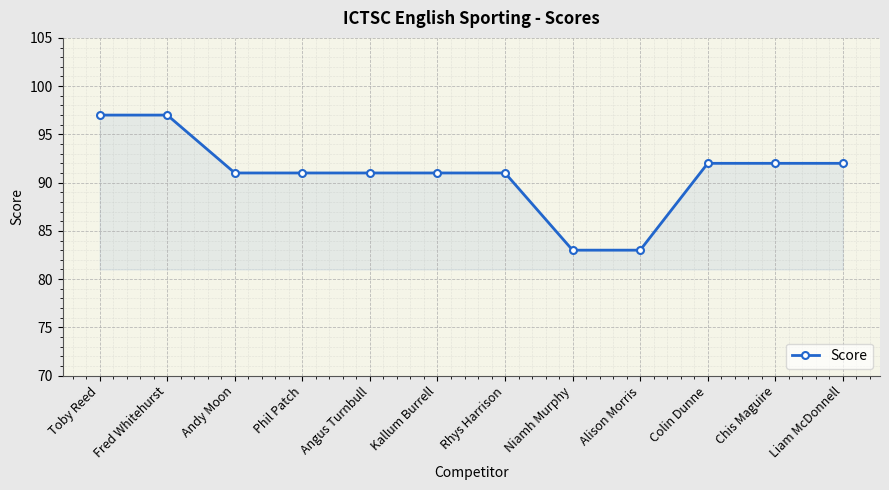

How many lines are shown in the chart?

1